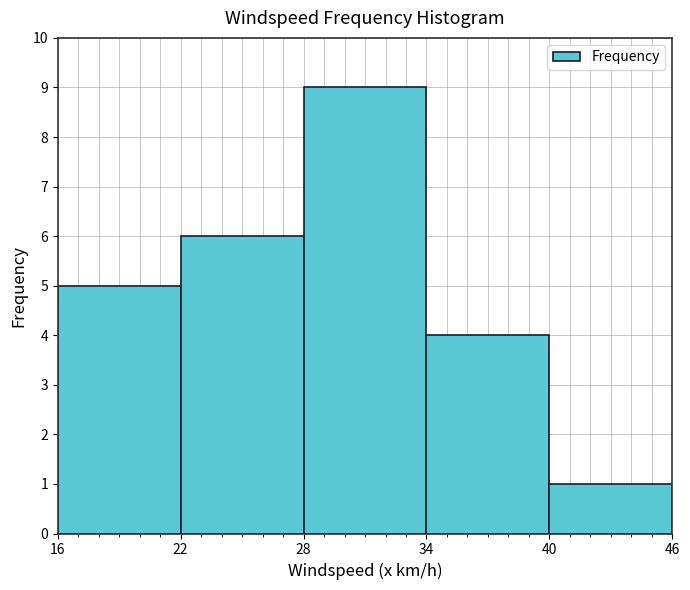

Reading left to right, transcribe this chart: for each bar, give the range it covers on the x-axis and its height. The values are not printed on the chart, so give them approximately, as read against the axis.

16 to 22: 5
22 to 28: 6
28 to 34: 9
34 to 40: 4
40 to 46: 1